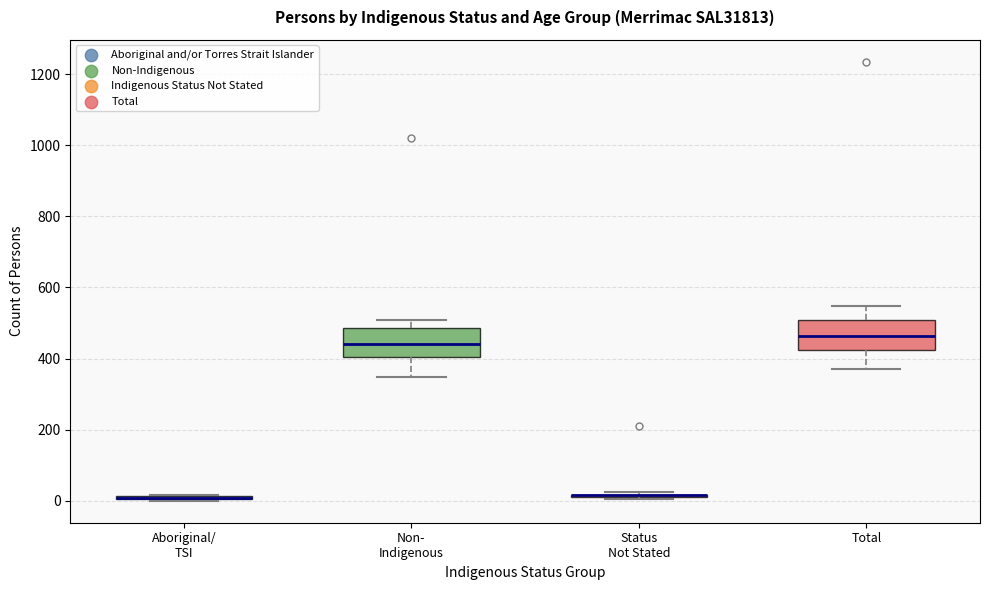

Reading left to right, transcribe this box plot: for each box, give where its median line is, the range the box spans, and where its two whiskers end, as read against the y-axis. The values are not printed on the chart, so give them approximately, as read against the axis.

Aboriginal/ TSI: box collapsed to a line at 0, whiskers 0 to 20
Non- Indigenous: median 440, box 400 to 480, whiskers 340 to 500
Status Not Stated: box collapsed to a line at 20, whiskers 0 to 20
Total: median 460, box 420 to 500, whiskers 380 to 540